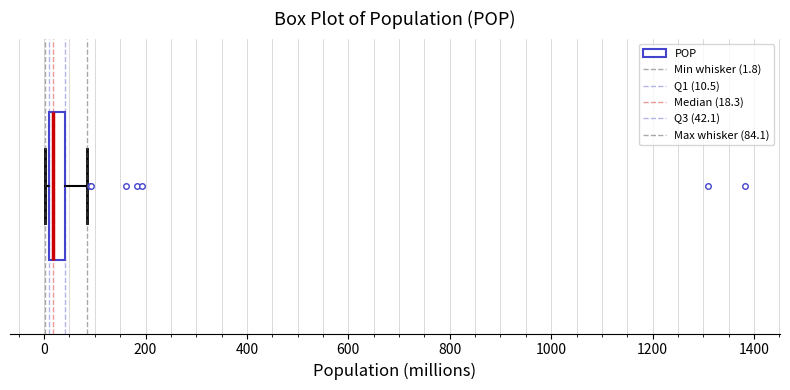

Transcribe this box plot: give where the median line is, the range the box spans, and where the two whiskers end, as read against the x-axis. The values are not printed on the chart, so give them approximately, as read against the axis.

median 20 (just right of the box's left edge), box 20 to 40, whiskers 0 to 80